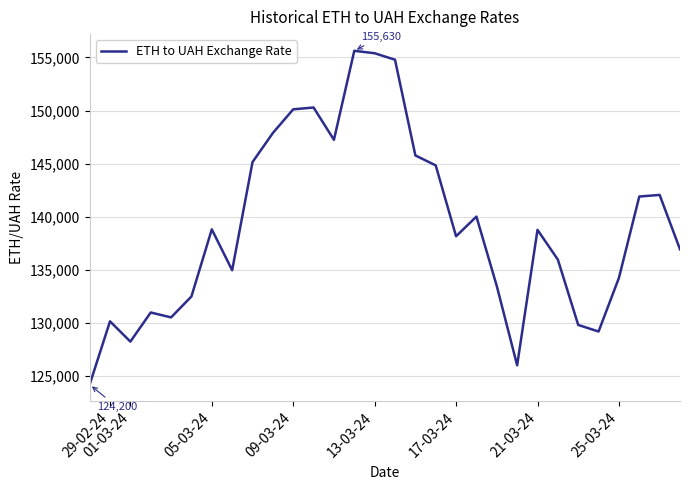

What is the minimum value shown in the chart?

124200